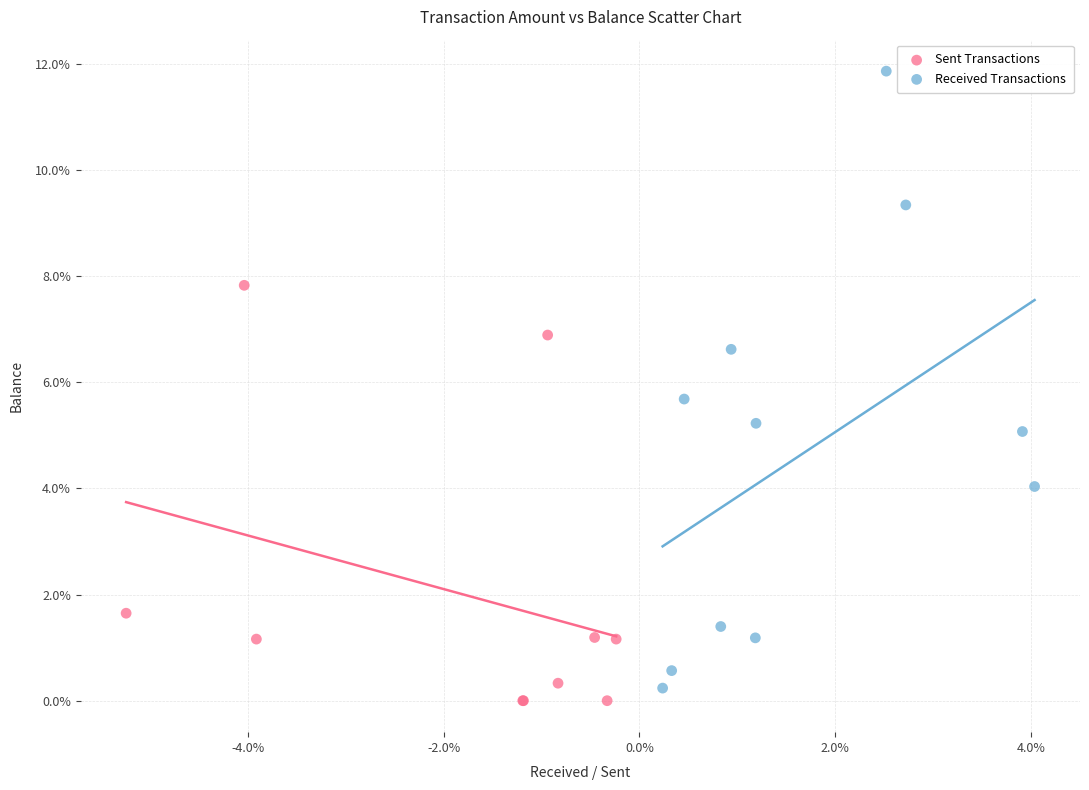

Which series has the widest spread of Y values?

Received Transactions